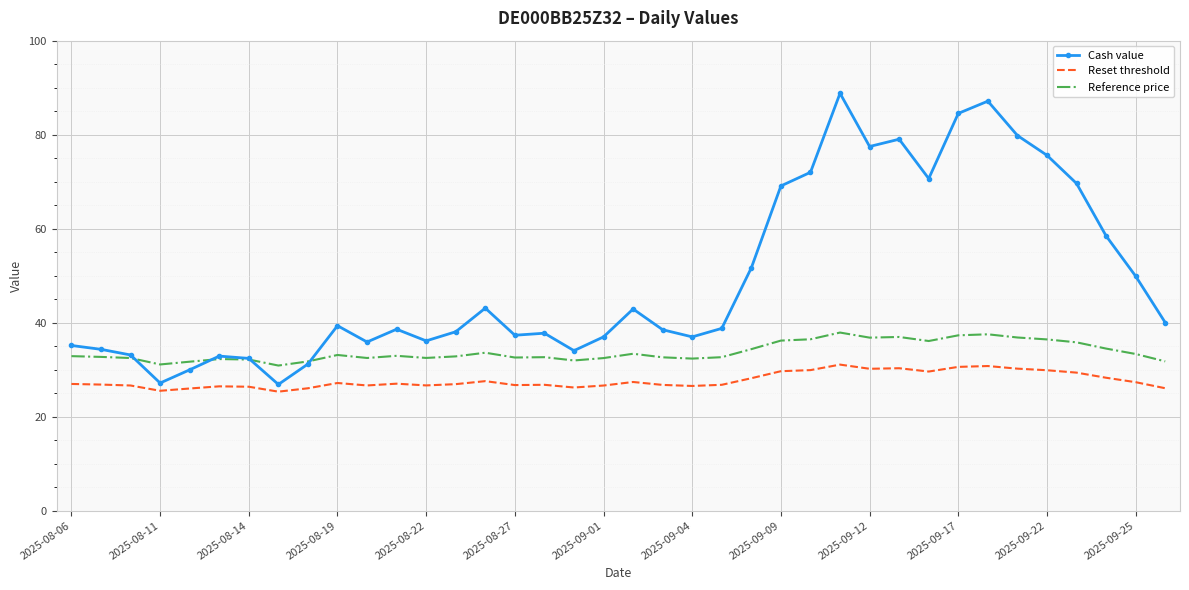

True or false: Reset threshold and Reference price intersect in this chart.

False